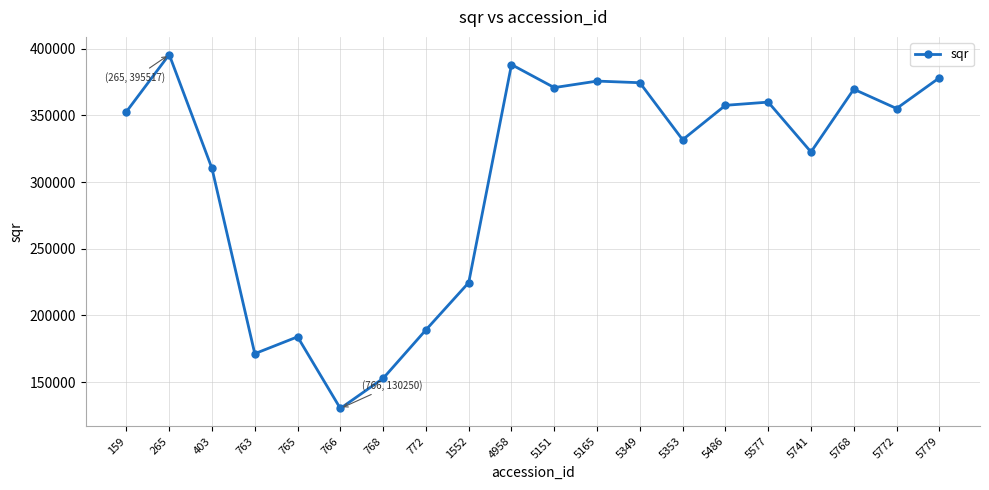

What is the sum of the values at 5772 and 5349?

729521.4